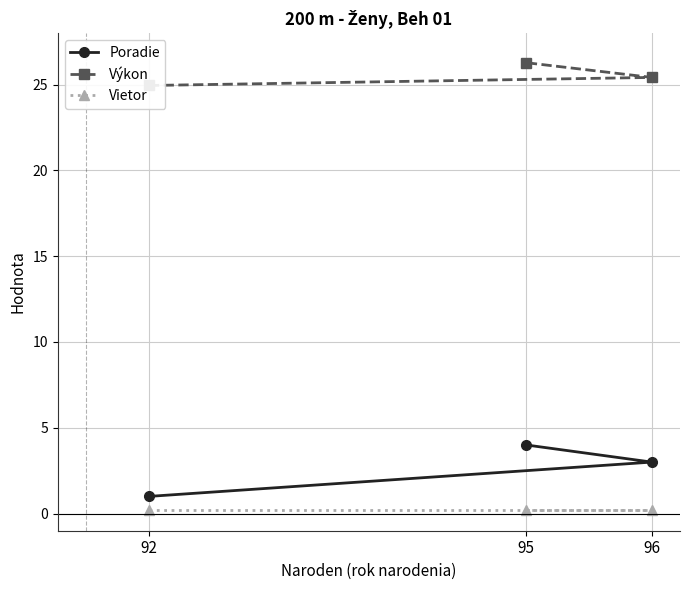

Where does the Poradie series first go above 3?

95